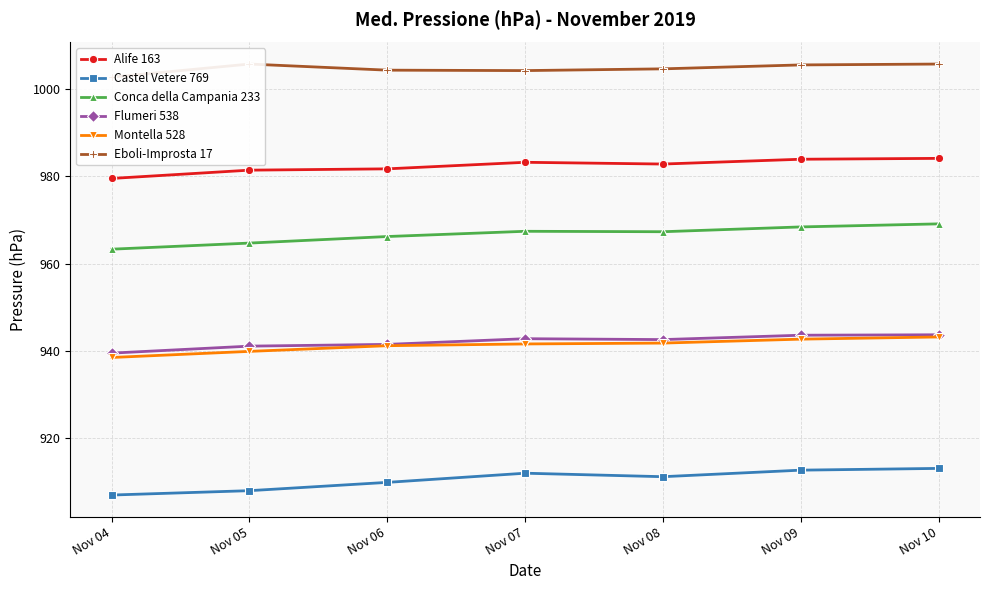

Reading left to right, what are all the values shown in this chart?

Alife 163: Nov 04=979.5	Nov 05=981.4	Nov 06=981.7	Nov 07=983.2	Nov 08=982.8	Nov 09=983.9	Nov 10=984.1
Castel Vetere 769: Nov 04=907.0	Nov 05=908.0	Nov 06=909.9	Nov 07=912.0	Nov 08=911.2	Nov 09=912.7	Nov 10=913.1
Conca della Campania 233: Nov 04=963.3	Nov 05=964.7	Nov 06=966.2	Nov 07=967.4	Nov 08=967.3	Nov 09=968.4	Nov 10=969.1
Flumeri 538: Nov 04=939.5	Nov 05=941.1	Nov 06=941.5	Nov 07=942.8	Nov 08=942.6	Nov 09=943.6	Nov 10=943.7
Montella 528: Nov 04=938.5	Nov 05=939.9	Nov 06=941.2	Nov 07=941.6	Nov 08=941.8	Nov 09=942.7	Nov 10=943.2
Eboli-Improsta 17: Nov 04=1002.7	Nov 05=1005.7	Nov 06=1004.3	Nov 07=1004.2	Nov 08=1004.6	Nov 09=1005.5	Nov 10=1005.7